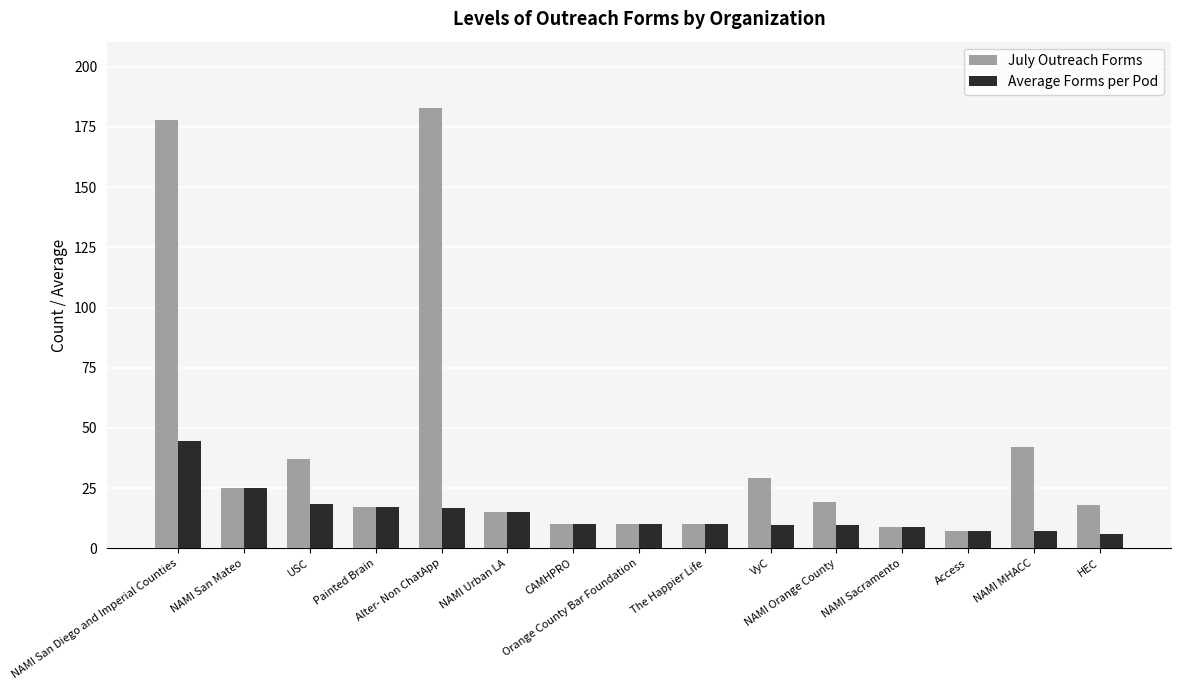

At how many categories does at least one series exceed 144?

2